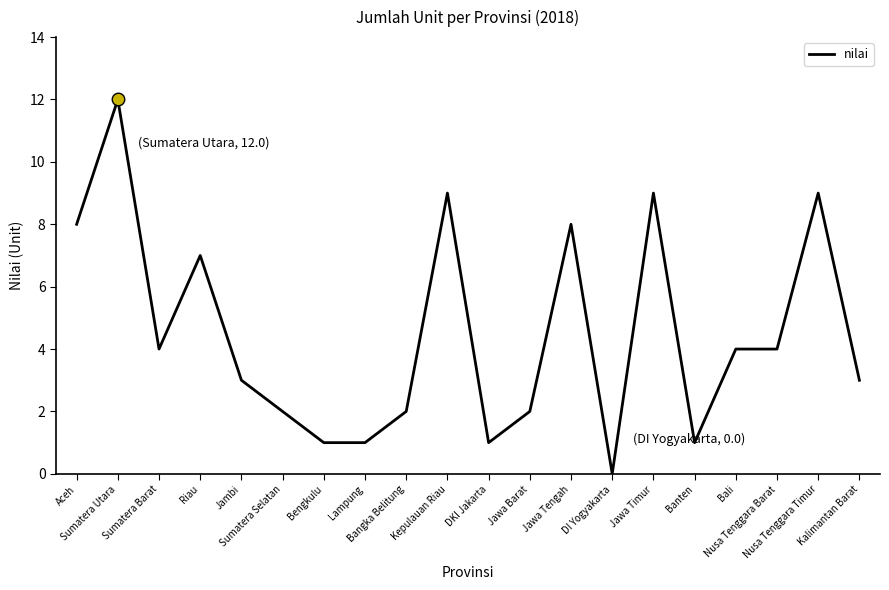

What is the difference between the maximum and minimum values?

12